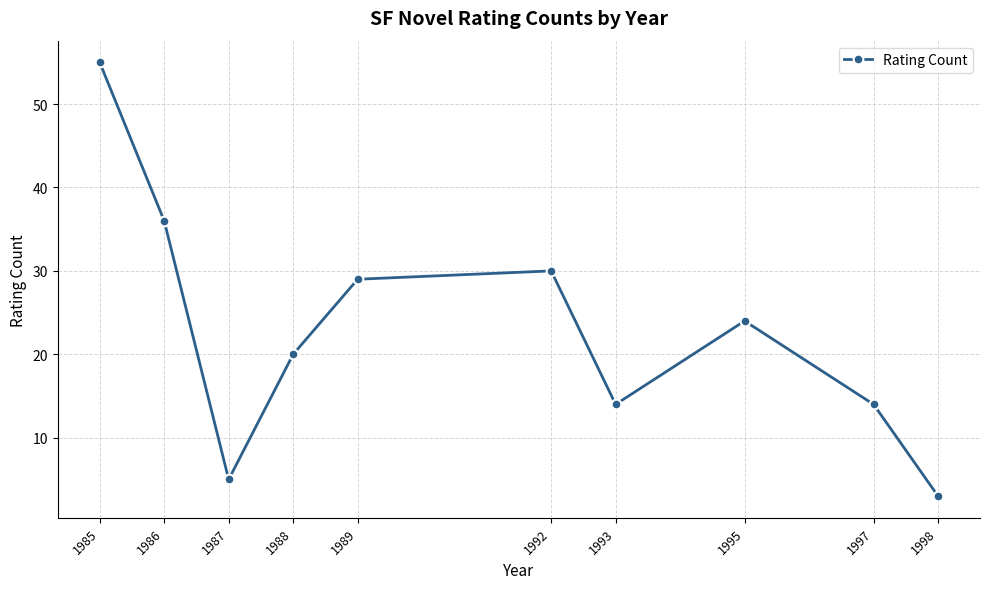

Does the chart have visible grid lines?

Yes